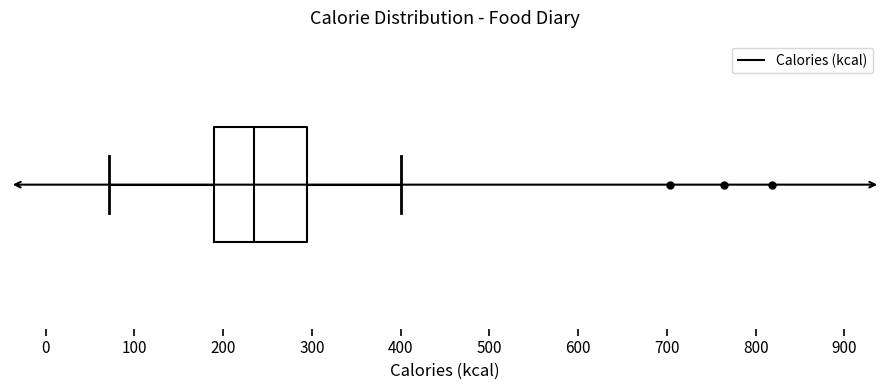

Read this box plot against the x-axis: the position of the median line, the range covered by the box, and the ends of both whiskers. The values are not printed on the chart, so give them approximately, as read against the axis.

median 240, box 190 to 290, whiskers 70 to 400